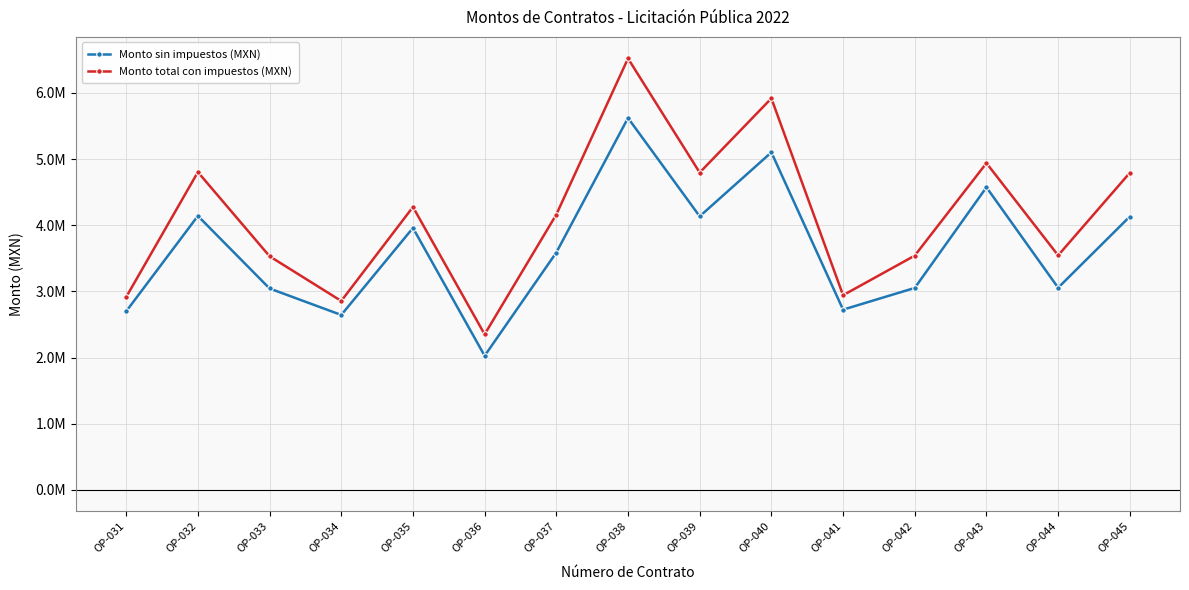

Is the value of Monto sin impuestos (MXN) at OP-034 greater than the value of Monto total con impuestos (MXN) at OP-042?

No